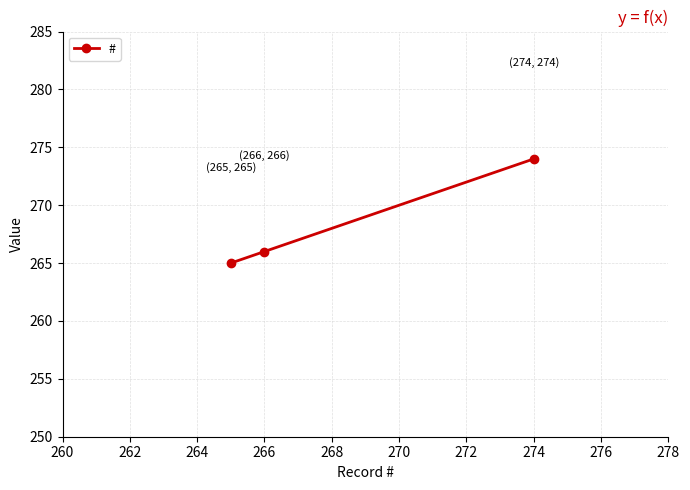

What is the difference between the maximum and minimum values?

9